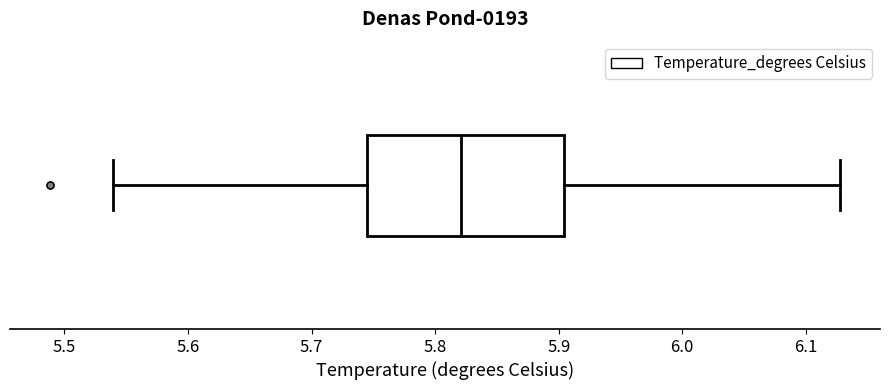

Transcribe this box plot: give where the median line is, the range the box spans, and where the two whiskers end, as read against the x-axis. The values are not printed on the chart, so give them approximately, as read against the axis.

median 5.82, box 5.75 to 5.90, whiskers 5.54 to 6.13